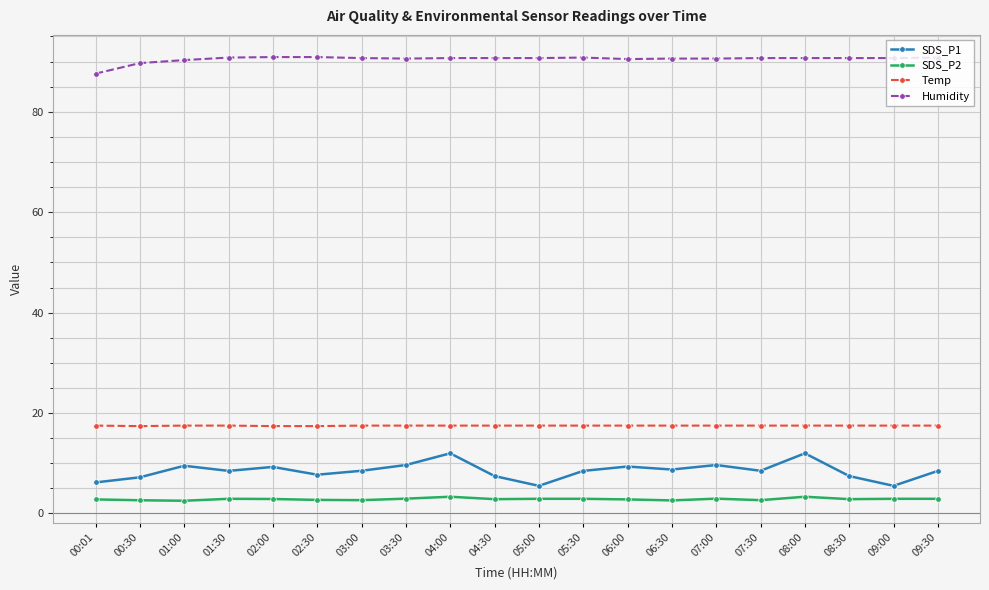

What is the value of the SDS_P1 point at the 10th from the left?

7.5